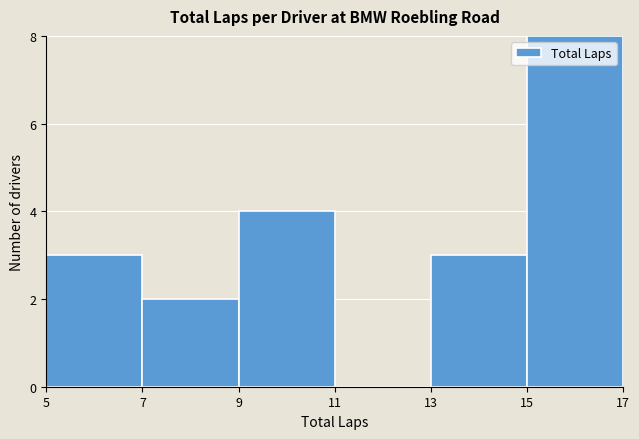

How tall is the bar that spans 9 to 11 on the x-axis? The values are not printed on the chart, so give them approximately, as read against the axis.

4